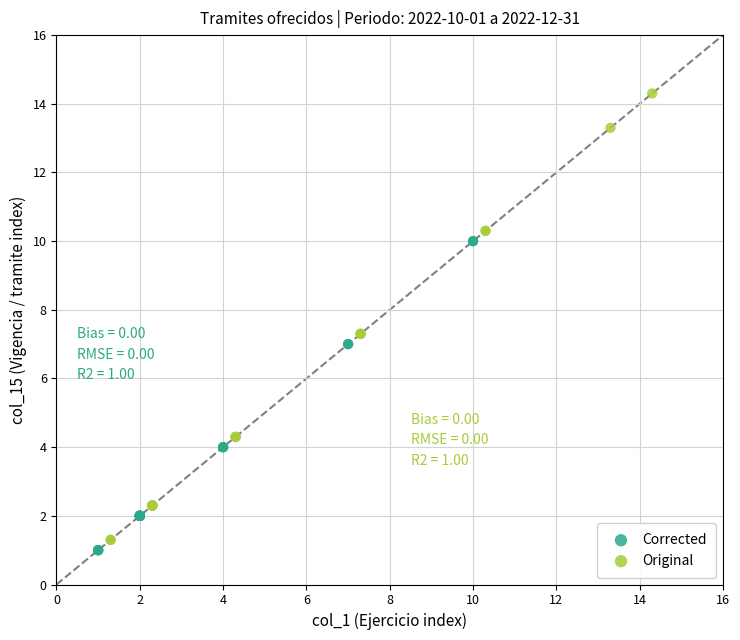

Which series reaches the maximum Y coordinate?

Original